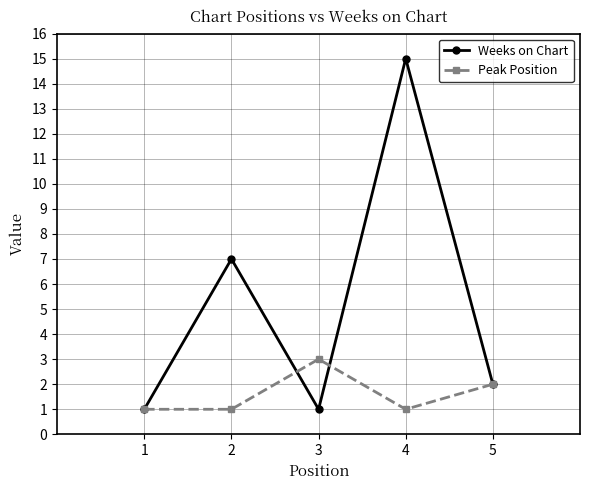

What is the difference between the highest and lowest values at 4?

14